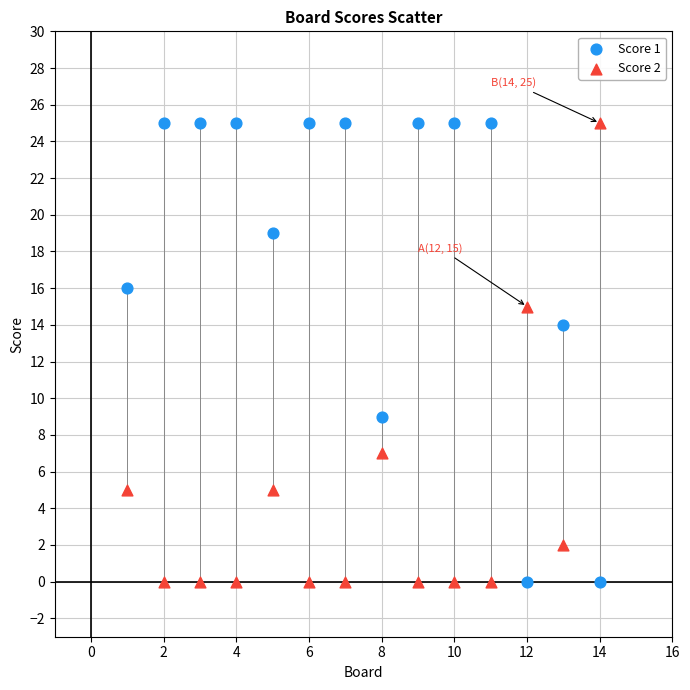

What are all the series names shown in the legend?

Score 1, Score 2